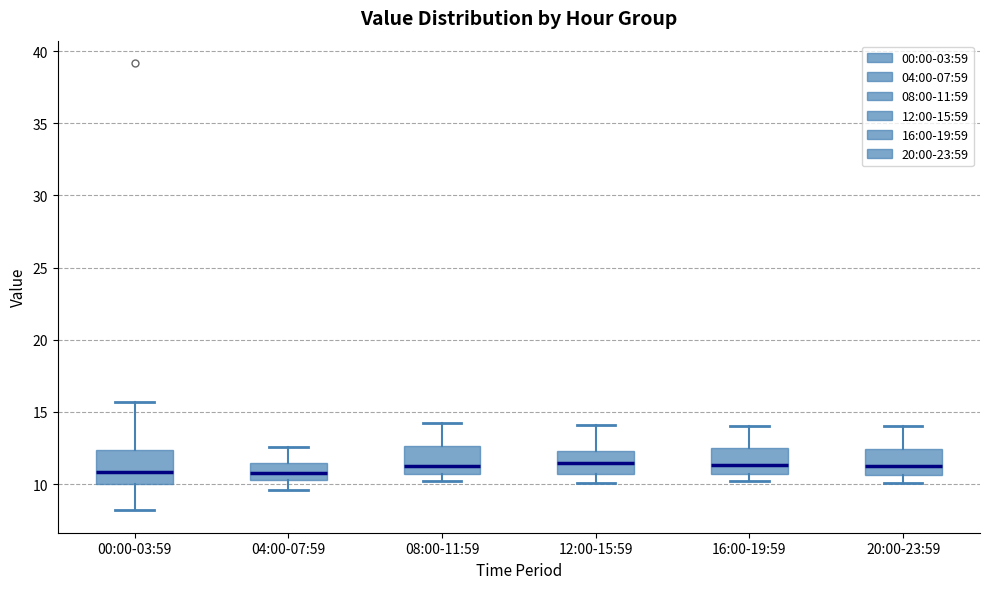

Reading left to right, transcribe this box plot: for each box, give where its median line is, the range the box spans, and where its two whiskers end, as read against the y-axis. The values are not printed on the chart, so give them approximately, as read against the axis.

00:00-03:59: median 11.0, box 10.0 to 12.5, whiskers 8.0 to 15.5
04:00-07:59: median 11.0, box 10.5 to 11.5, whiskers 9.5 to 12.5
08:00-11:59: median 11.5, box 10.5 to 12.5, whiskers 10.0 to 14.0
12:00-15:59: median 11.5, box 10.5 to 12.5, whiskers 10.0 to 14.0
16:00-19:59: median 11.5, box 10.5 to 12.5, whiskers 10.0 to 14.0
20:00-23:59: median 11.5, box 10.5 to 12.5, whiskers 10.0 to 14.0